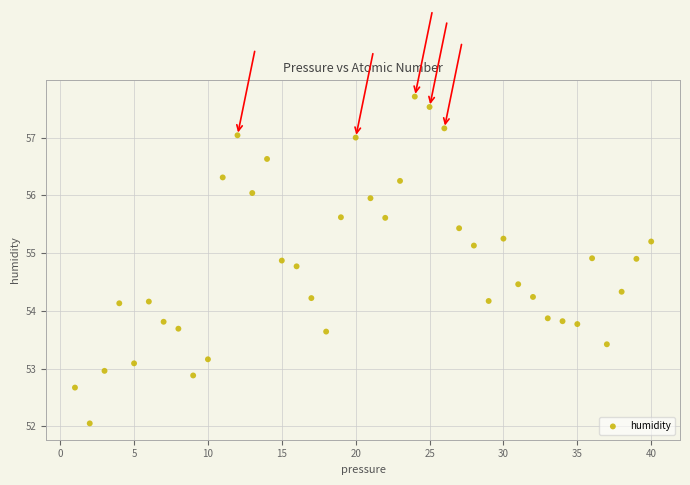

What is the range of X values (max minus min)?

39.0